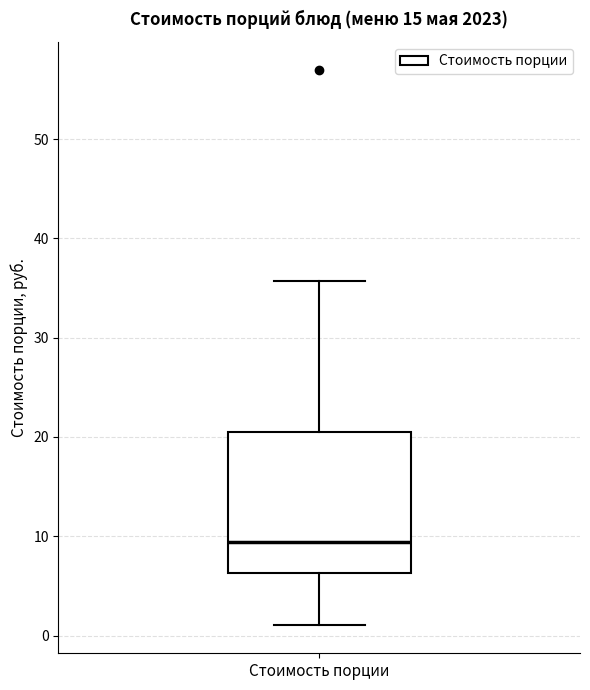

Where does the upper whisker of the box for Стоимость порции end on the y-axis? The values are not printed on the chart, so give them approximately, as read against the axis.

36